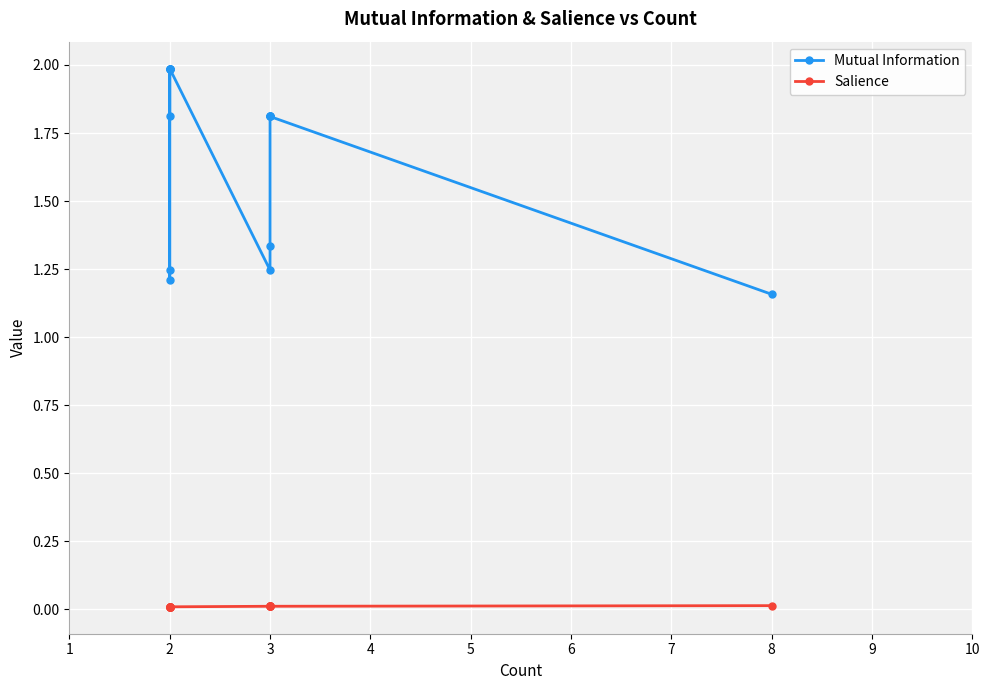

At which category is the sum across all series the highest?

2